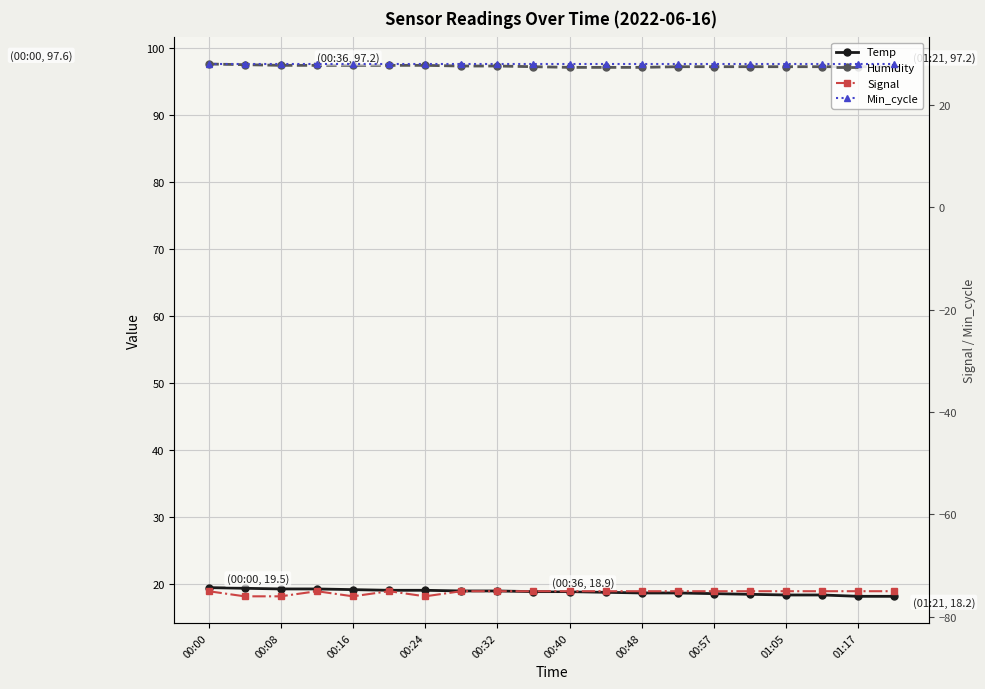

What value does the Min_cycle series have at 15?

28.0